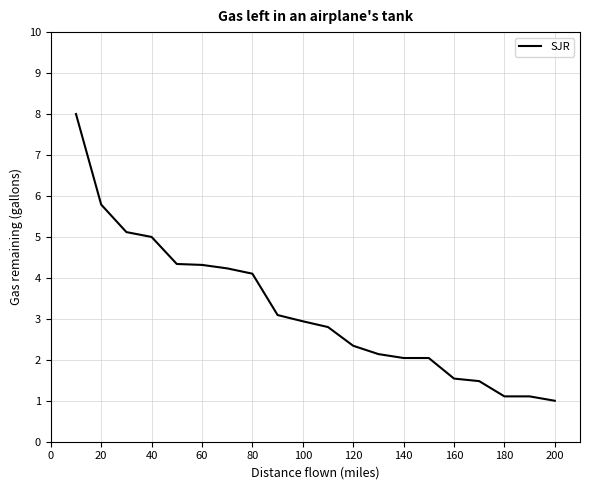

What is the smallest value displayed?

1.0